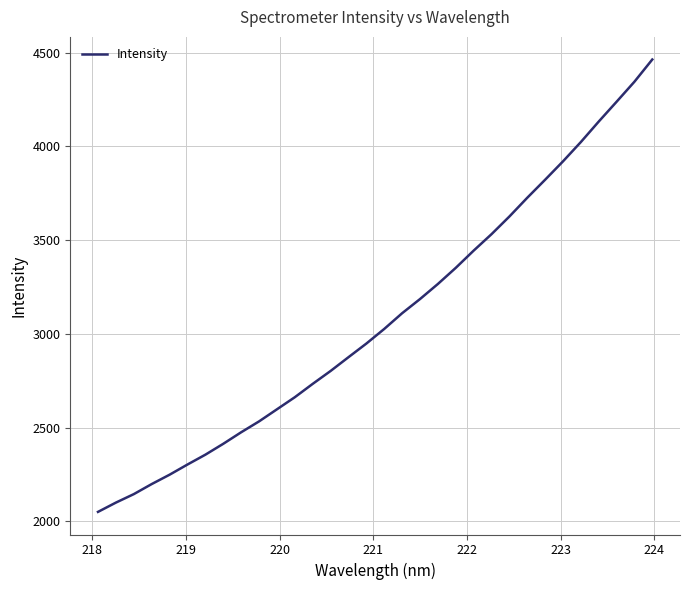

What is the maximum value shown in the chart?

4463.9